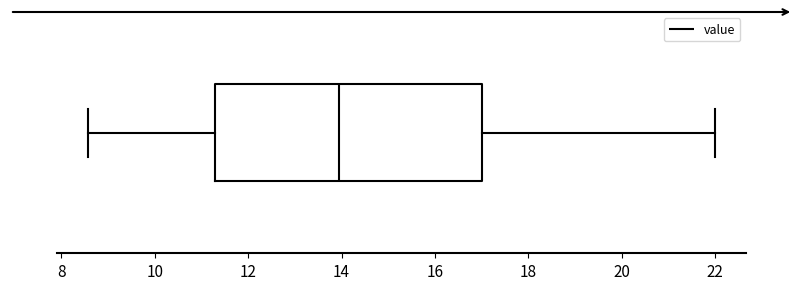

Transcribe this box plot: give where the median line is, the range the box spans, and where the two whiskers end, as read against the x-axis. The values are not printed on the chart, so give them approximately, as read against the axis.

median 14.0, box 11.2 to 17.0, whiskers 8.6 to 22.0